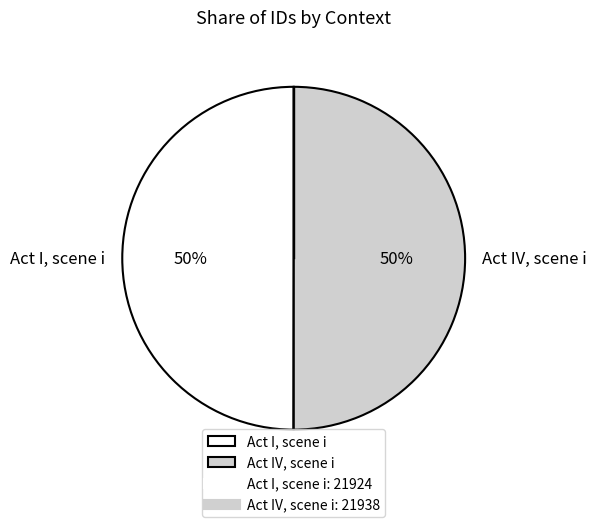

To the nearest percent, what is the combined percentage of Act I, scene i and Act IV, scene i?

100%